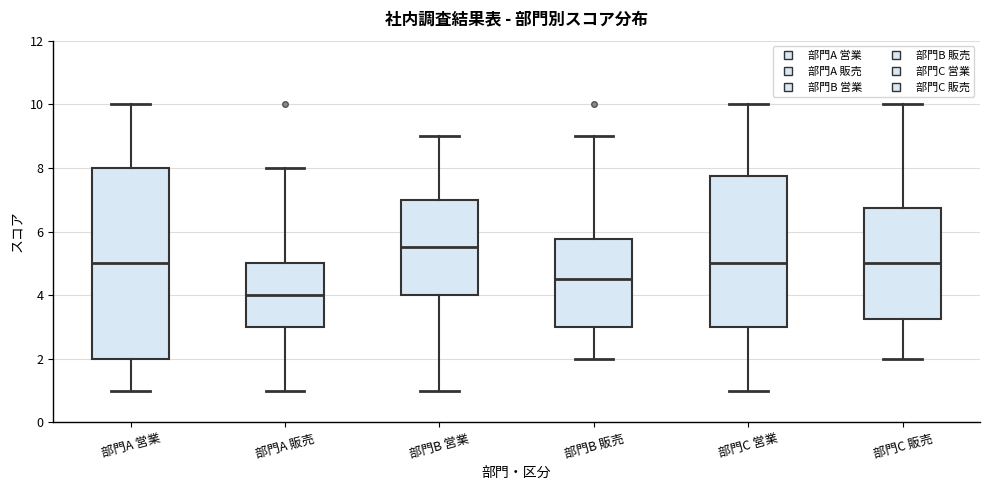

Reading left to right, read every box against the y-axis: the position of its median line, the range the box covers, and the ends of its whiskers. The values are not printed on the chart, so give them approximately, as read against the axis.

部門A 営業: median 5.0, box 2.0 to 8.0, whiskers 1.0 to 10.0
部門A 販売: median 4.0, box 3.0 to 5.0, whiskers 1.0 to 8.0
部門B 営業: median 5.6, box 4.0 to 7.0, whiskers 1.0 to 9.0
部門B 販売: median 4.6, box 3.0 to 5.8, whiskers 2.0 to 9.0
部門C 営業: median 5.0, box 3.0 to 7.8, whiskers 1.0 to 10.0
部門C 販売: median 5.0, box 3.2 to 6.8, whiskers 2.0 to 10.0